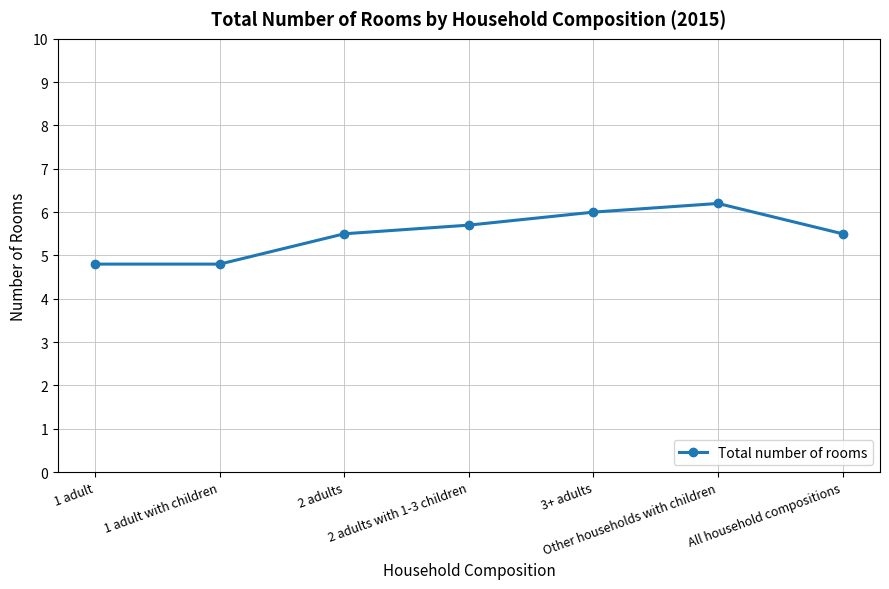

What is the sum of all values?

38.5